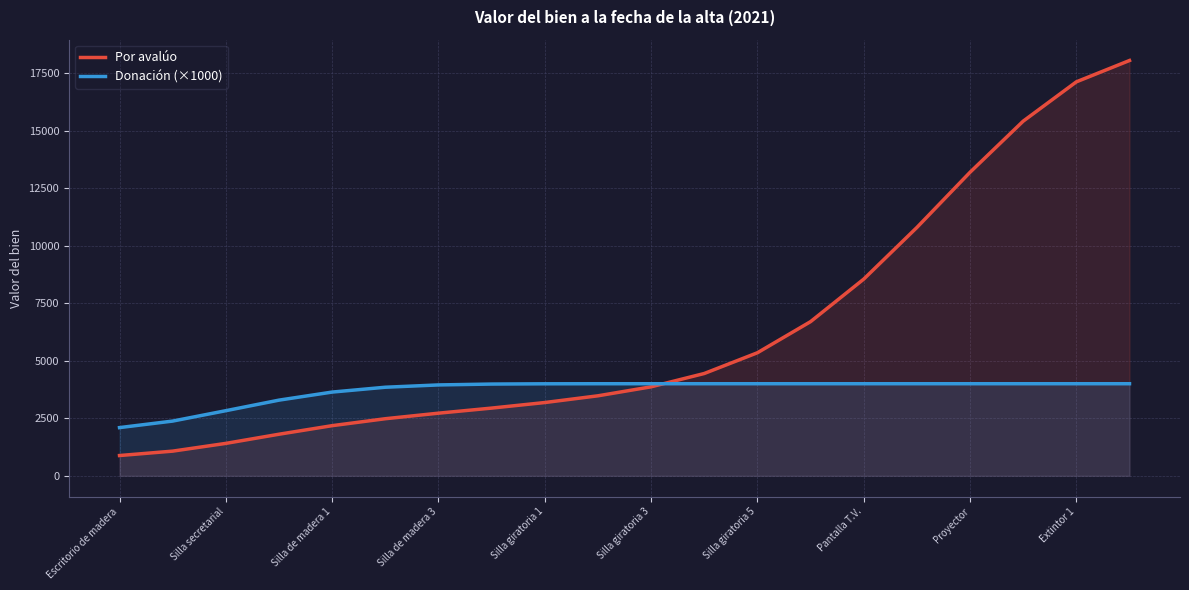

What is the difference between the highest and lowest values at 17?

11406.3